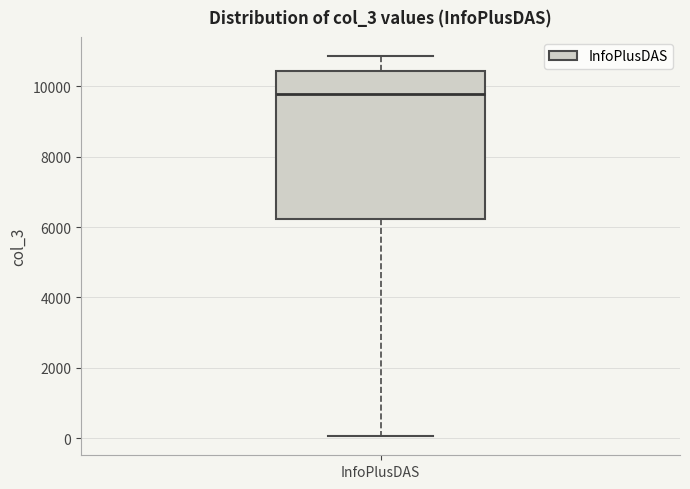

Where is the lower edge of the box for InfoPlusDAS on the y-axis? The values are not printed on the chart, so give them approximately, as read against the axis.

6200